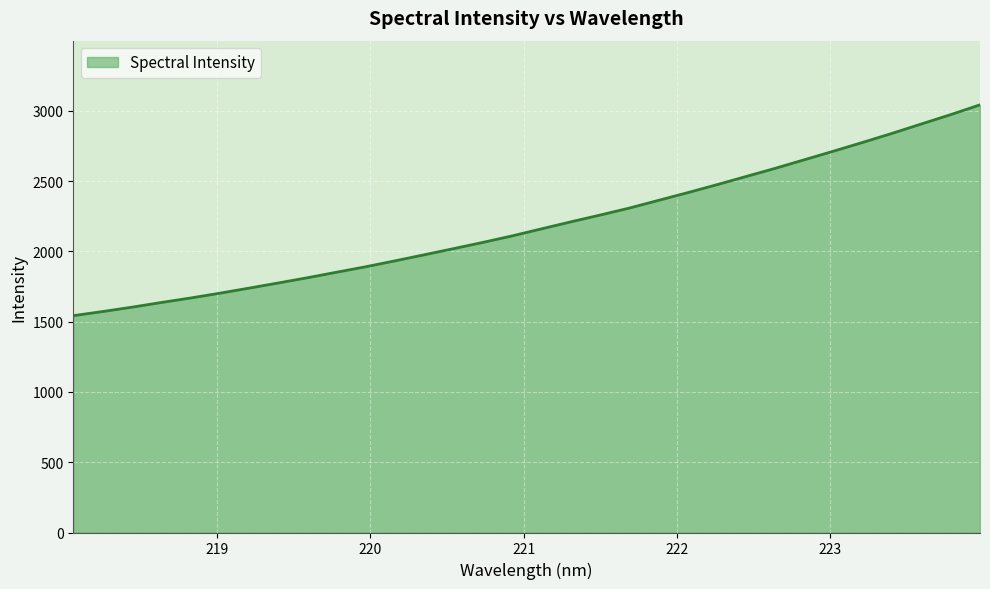

What is the difference between the maximum and minimum values?

1499.9